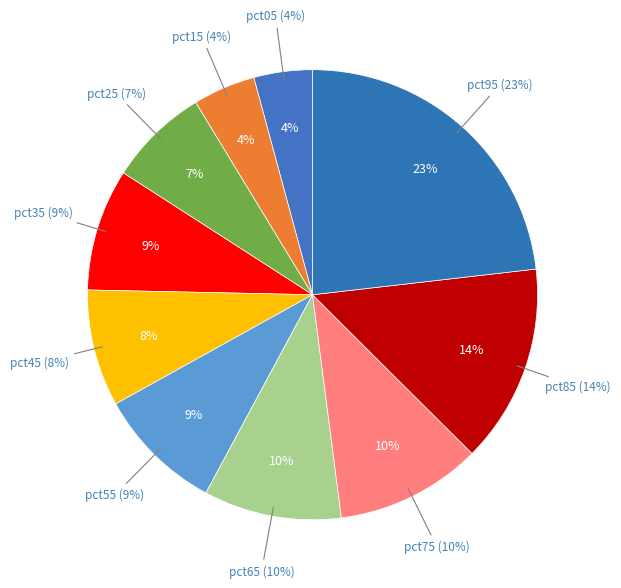

To the nearest percent, what portion does pct45 represent?

8%